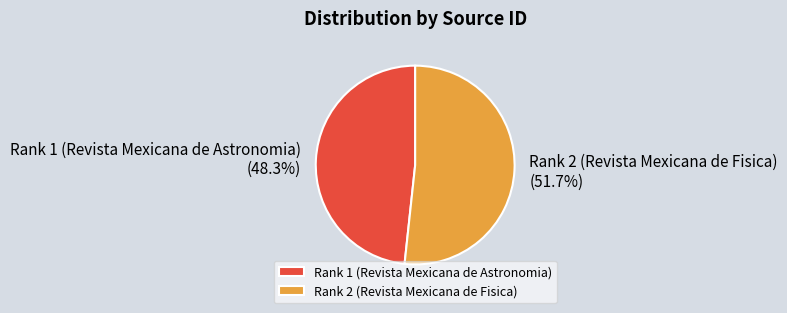

What is the ratio of the value at Rank 1 (Revista Mexicana de Astronomia) to the value at Rank 2 (Revista Mexicana de Fisica)?

0.9